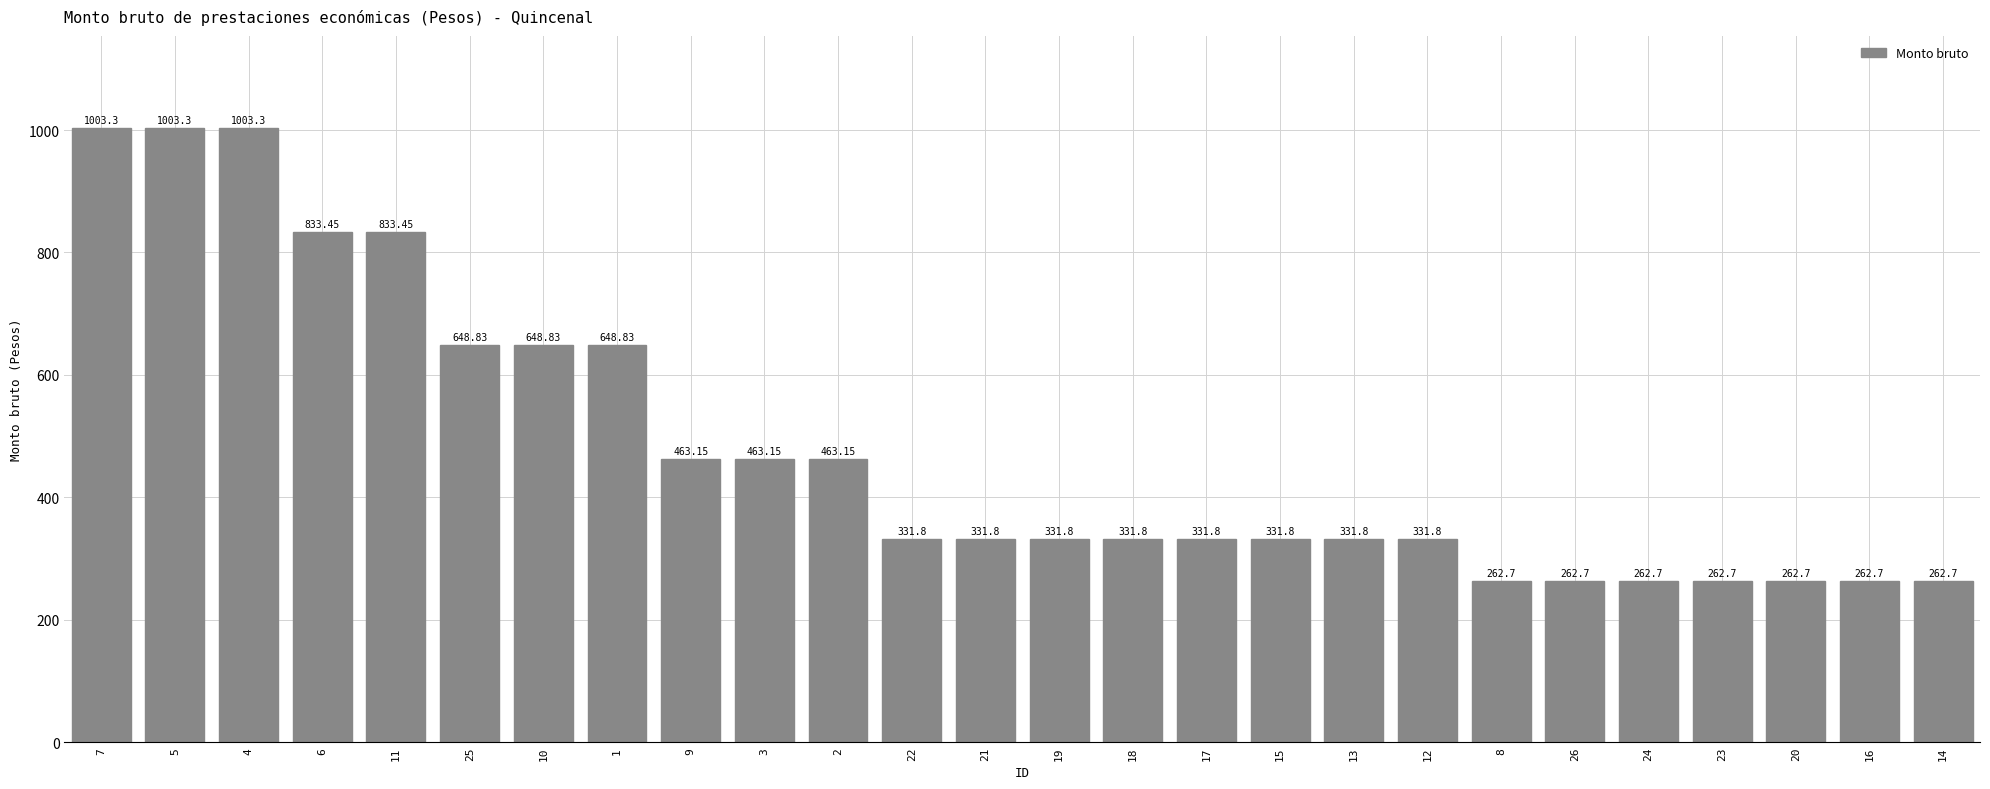

What is the value of the 4th bar from the left?

833.5